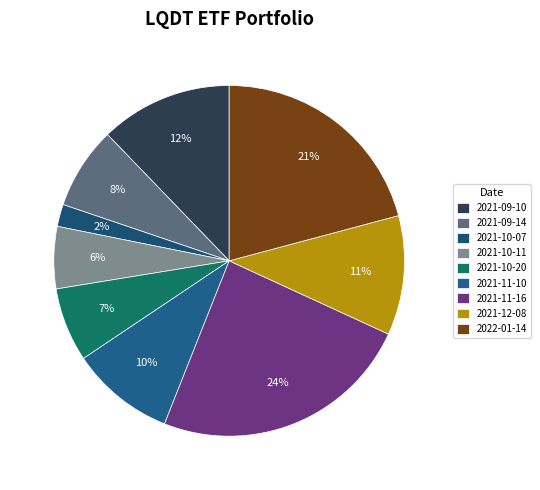

Approximately how many times larger is the value at 2021-10-20 compared to 2021-11-10?

0.7